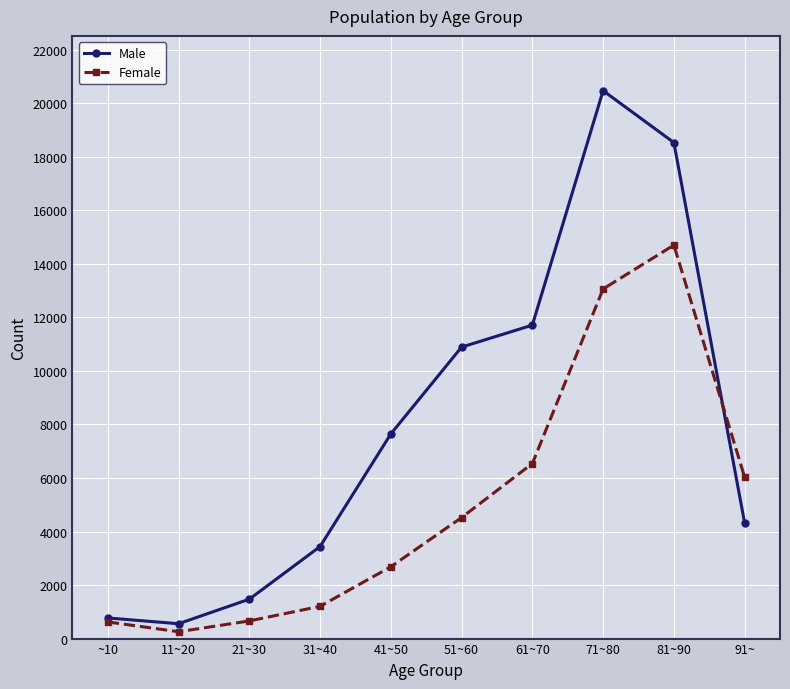

Which series has the largest total across all categories?

Male